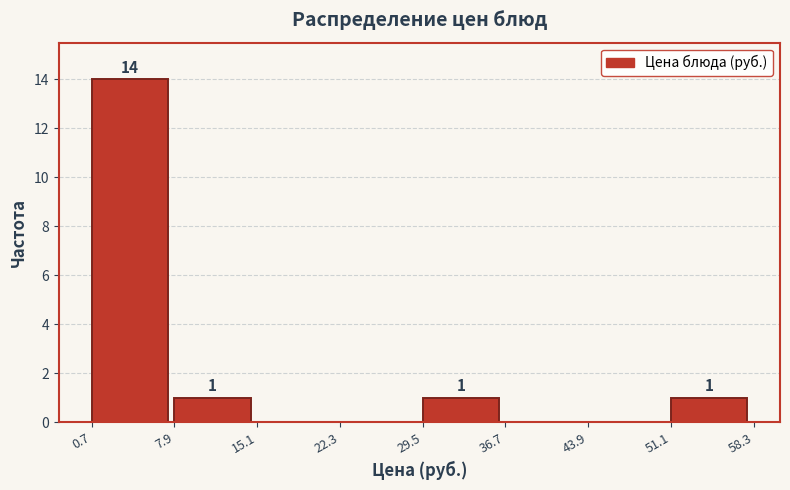

Over which range of the x-axis is the bar tallest?

0.7 to 7.9